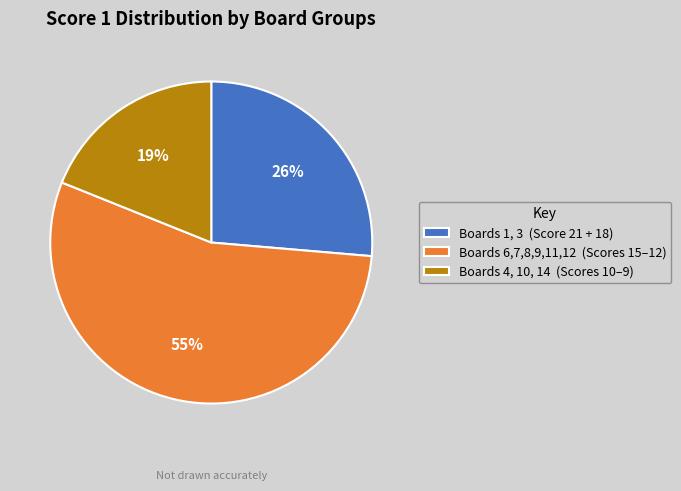

What is the largest slice in the pie chart?

Boards 6,7,8,9,11,12 (Scores 15–12)